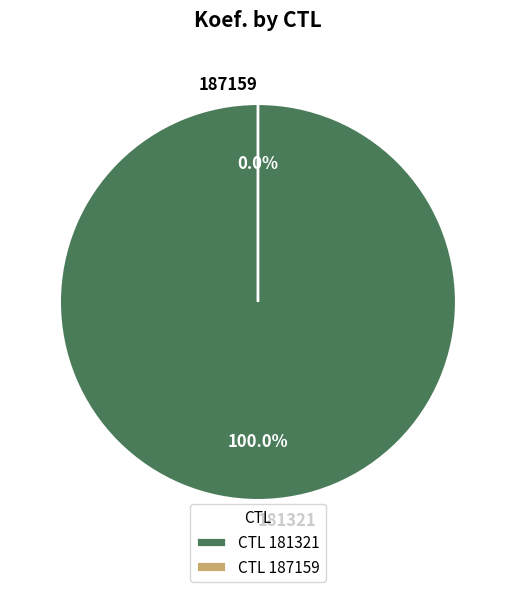

To the nearest percent, what is the average slice percentage?

50%